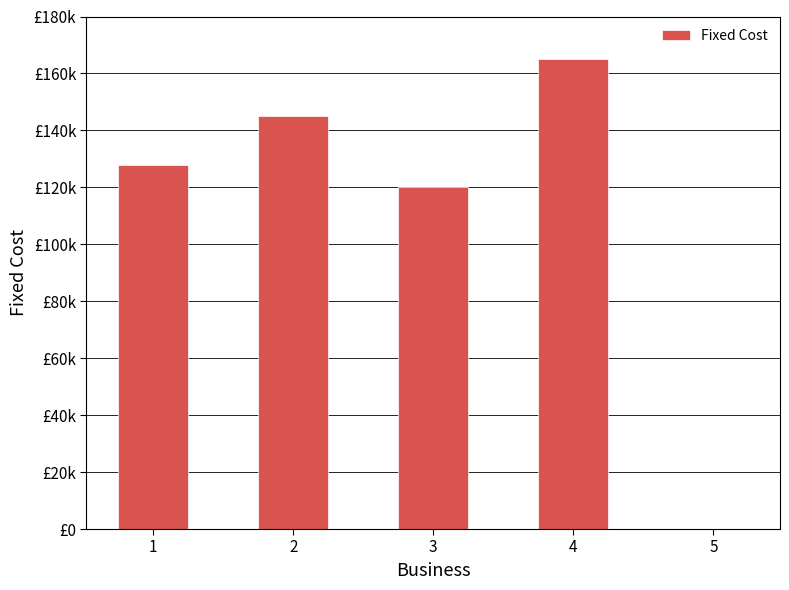

What is the difference between the maximum and minimum values?

165000